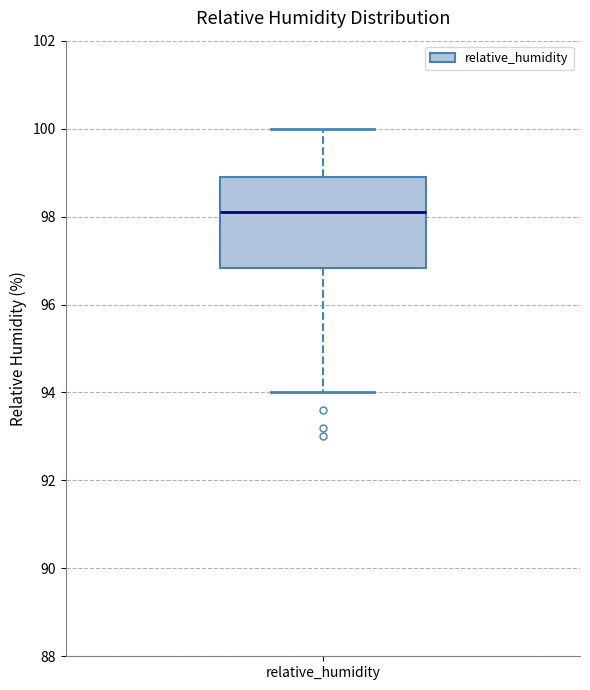

Transcribe this box plot: give where the median line is, the range the box spans, and where the two whiskers end, as read against the y-axis. The values are not printed on the chart, so give them approximately, as read against the axis.

median 98.2, box 96.8 to 99.0, whiskers 94.0 to 100.0